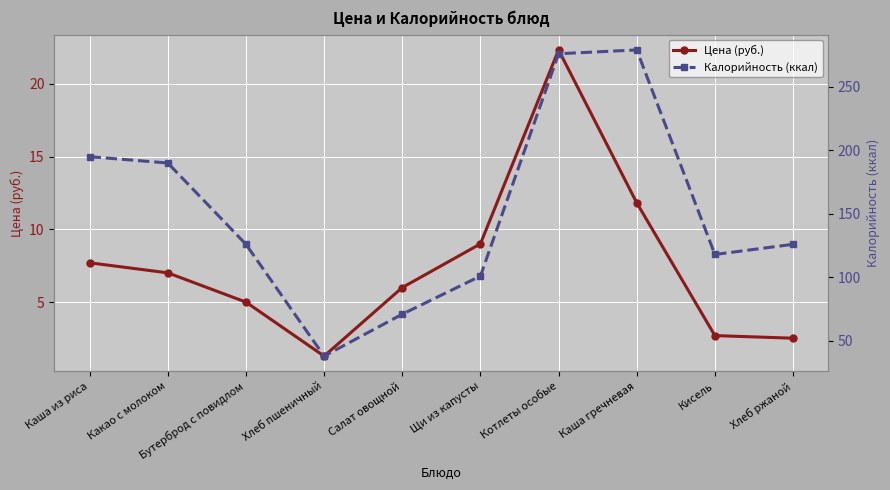

At which category does Цена (руб.) reach its first local valley?

Хлеб пшеничный